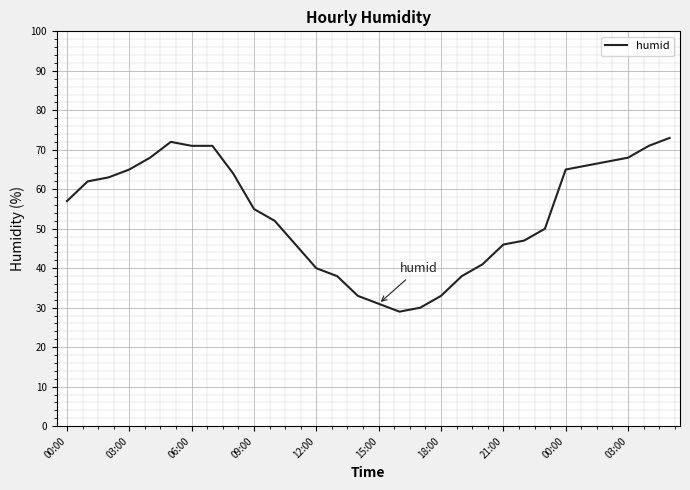

What is the maximum value shown in the chart?

73